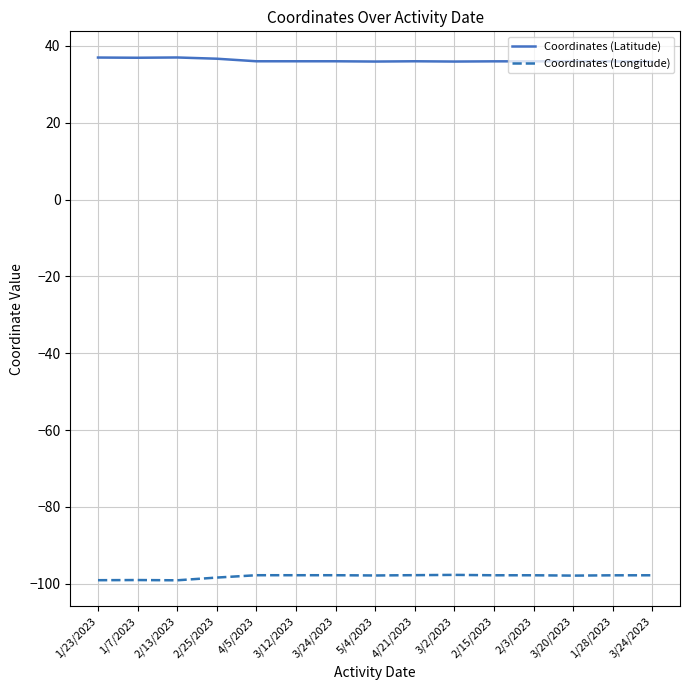

What is the spread (max minus min) of values at 2/25/2023?

135.0